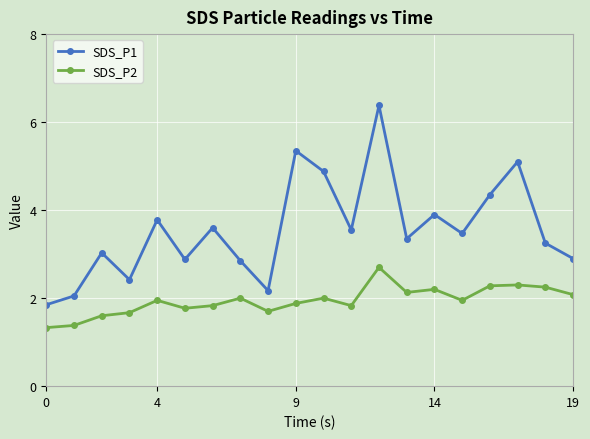

Which series has the largest range (max minus min)?

SDS_P1